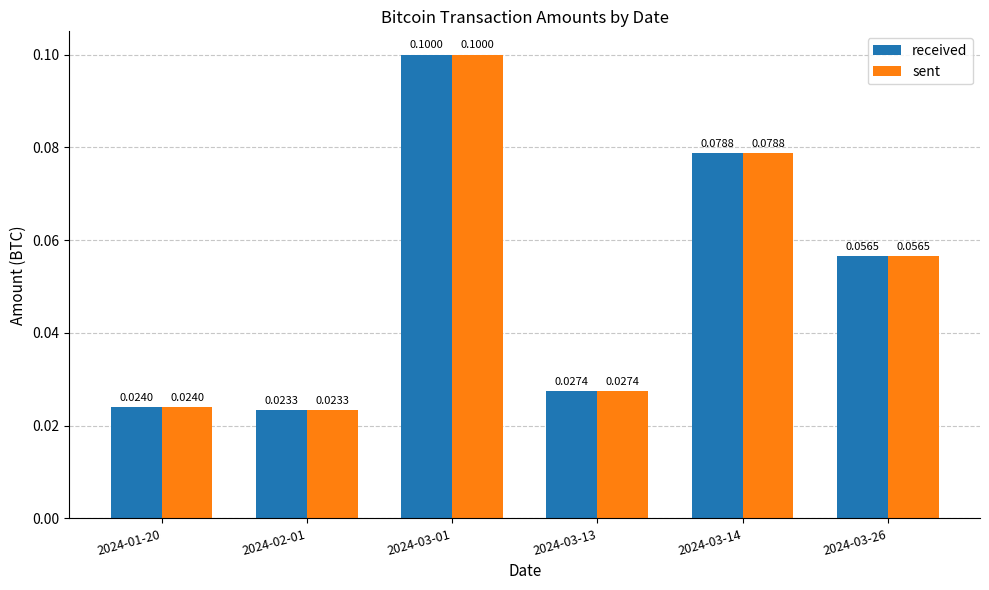

How many sent values are between 0 and 1?

6